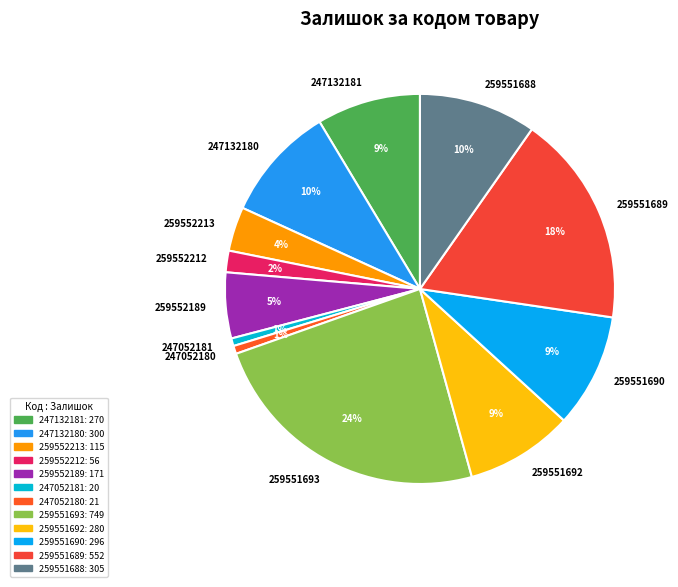

How many slices are in this pie chart?

12